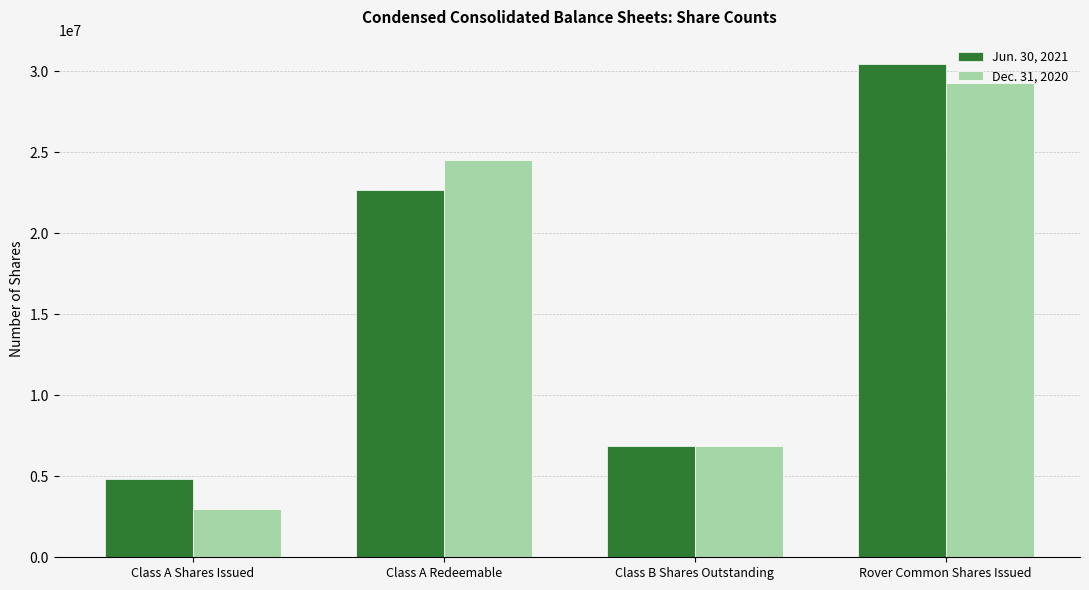

What is the difference between the highest and lowest values at Rover Common Shares Issued?

1149000